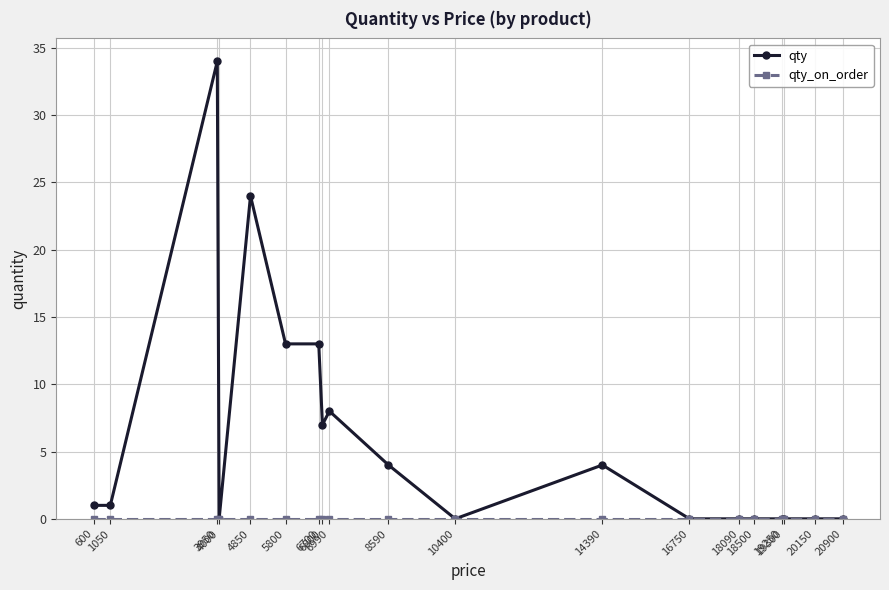

Which series has the largest range (max minus min)?

qty